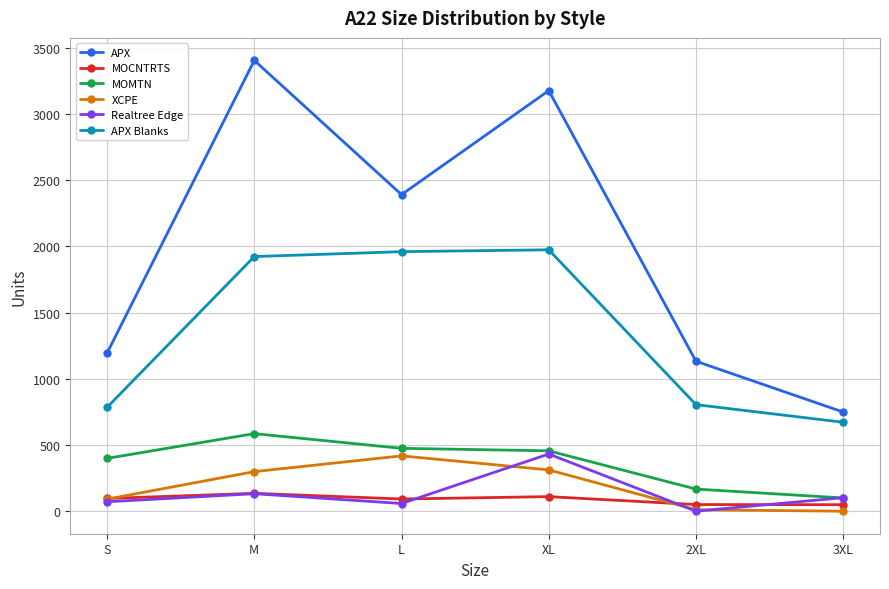

At which label does MOMTN reach its peak?

M